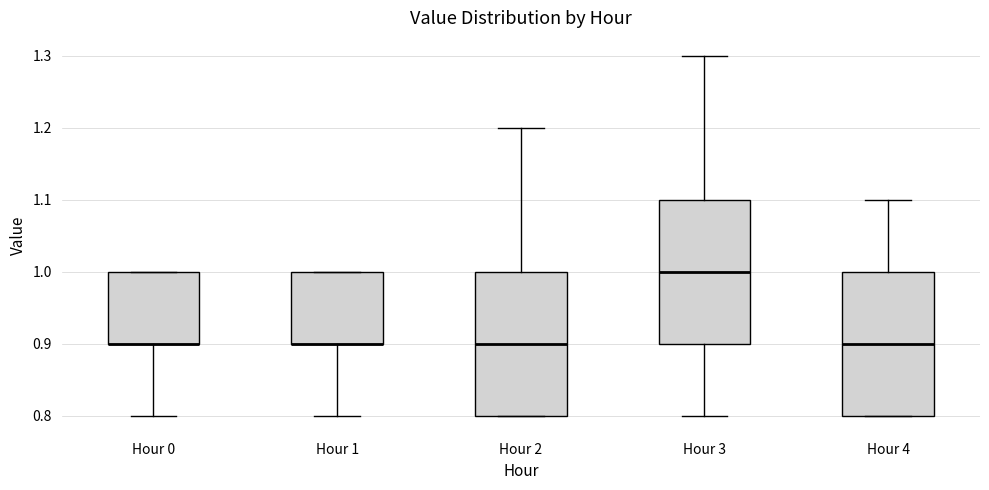

Reading left to right, transcribe this box plot: for each box, give where its median line is, the range the box spans, and where its two whiskers end, as read against the y-axis. The values are not printed on the chart, so give them approximately, as read against the axis.

Hour 0: median 0.9 (drawn on the box's lower edge), box 0.9 to 1.0, whiskers 0.8 to 1.0
Hour 1: median 0.9 (drawn on the box's lower edge), box 0.9 to 1.0, whiskers 0.8 to 1.0
Hour 2: median 0.9, box 0.8 to 1.0, whiskers 0.8 to 1.2
Hour 3: median 1.0, box 0.9 to 1.1, whiskers 0.8 to 1.3
Hour 4: median 0.9, box 0.8 to 1.0, whiskers 0.8 to 1.1